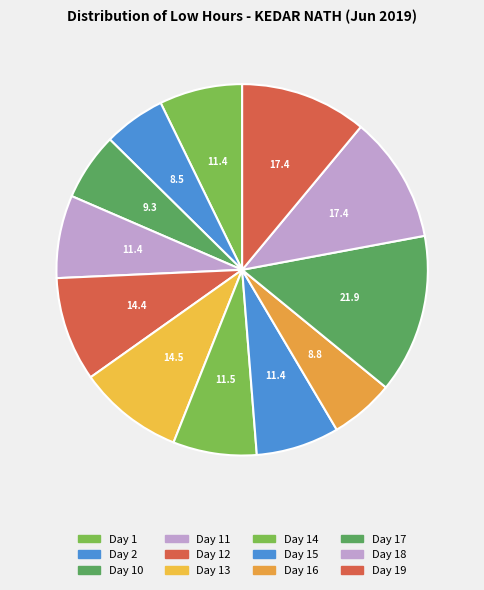

To the nearest percent, what percentage of the pie is Day 19?

9%